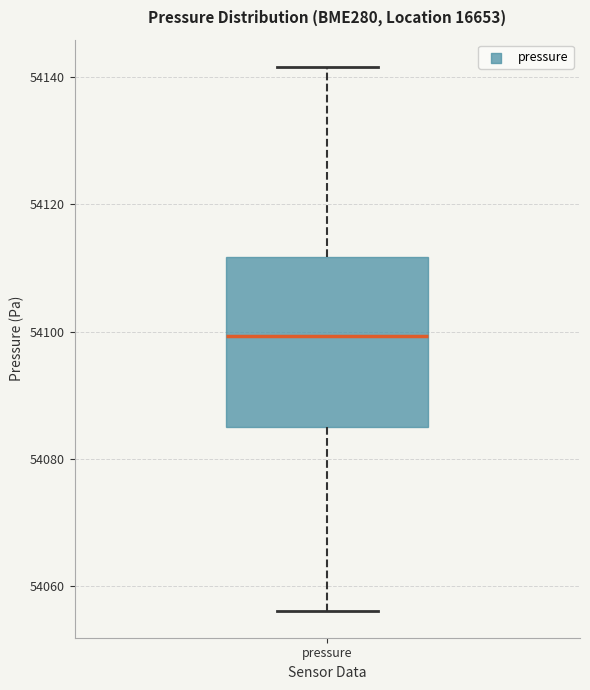

Where is the upper edge of the box for pressure on the y-axis? The values are not printed on the chart, so give them approximately, as read against the axis.

54112